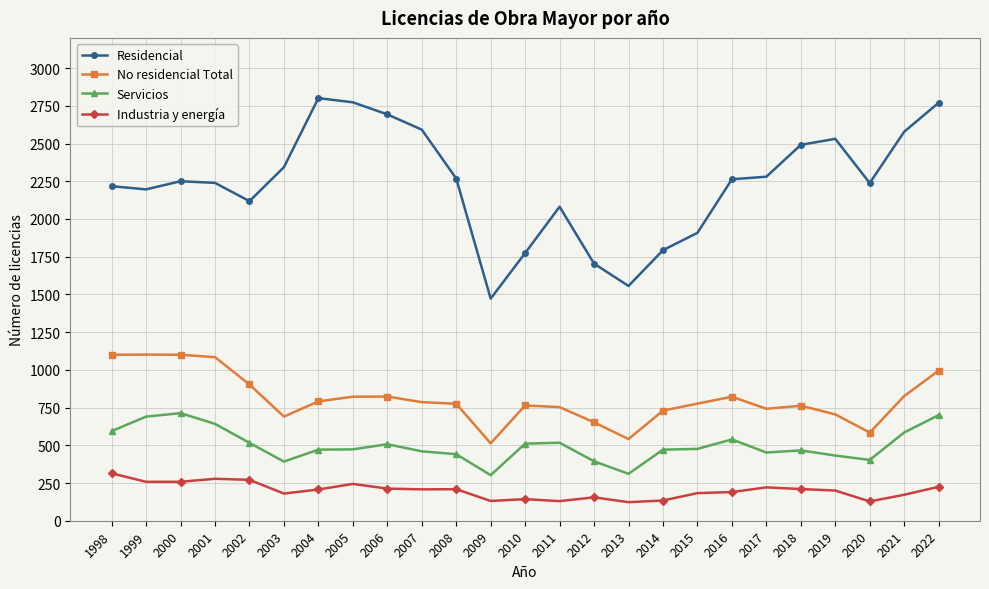

What is the difference between the second highest and second lowest values in the Residencial series?

1217